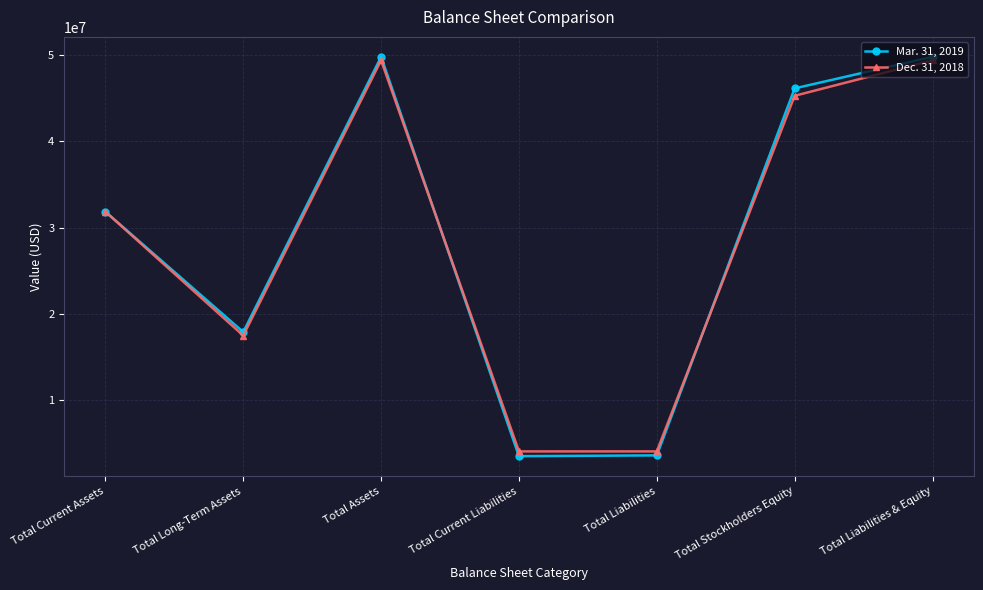

Between Total Current Liabilities and Total Stockholders Equity, which series saw the biggest shift?

Mar. 31, 2019